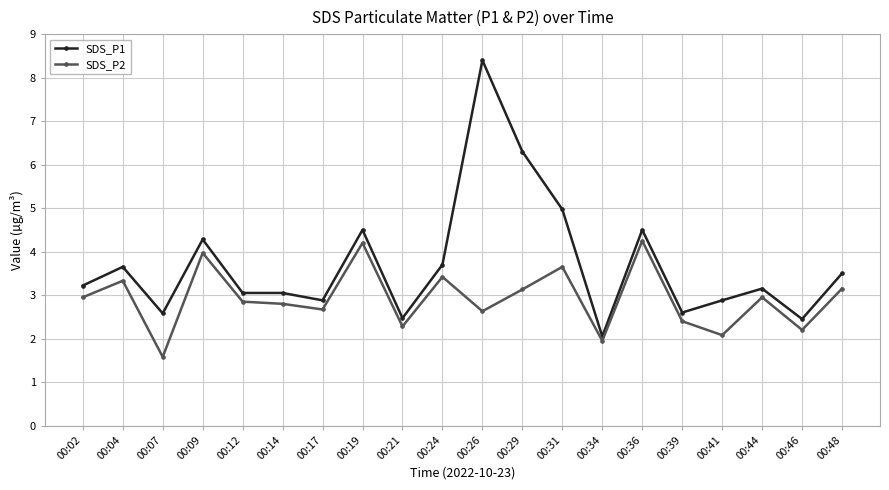

What is the maximum value shown in the chart?

8.4